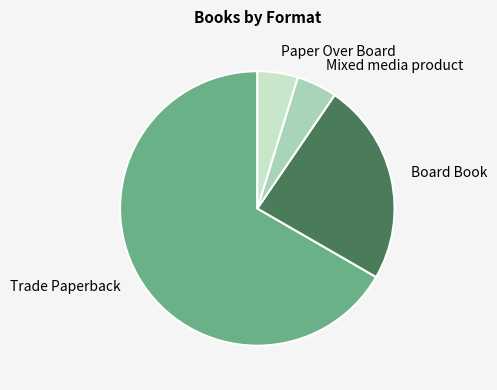

Is it true that Board Book is 24% of the pie?

True